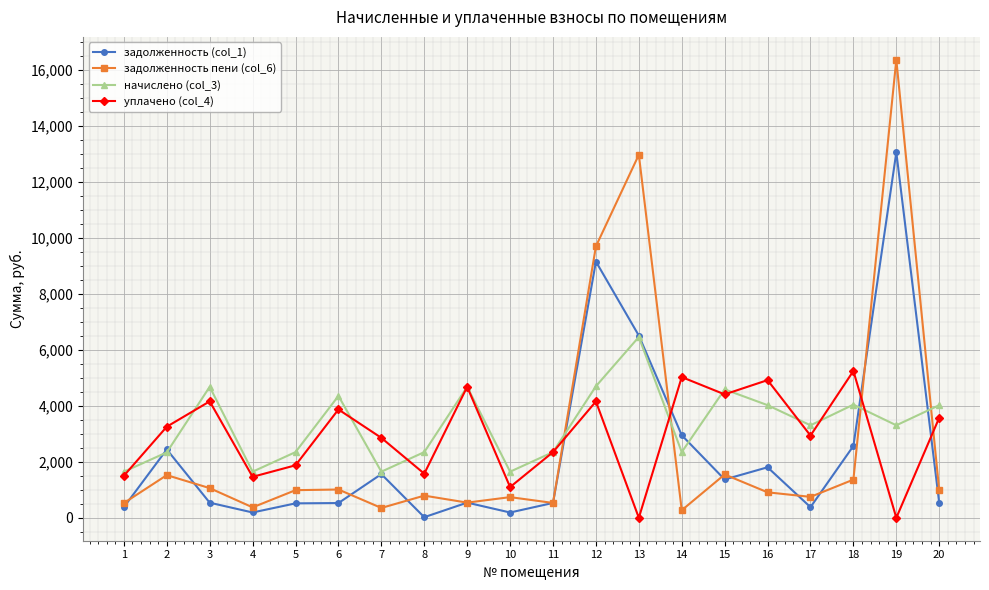

What are all the series names shown in the legend?

задолженность (col_1), задолженность пени (col_6), начислено (col_3), уплачено (col_4)